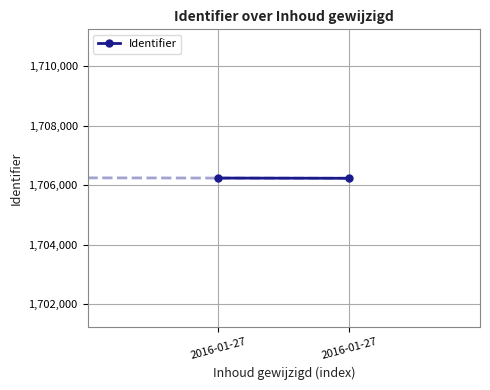

How many values are below 1706243?

1